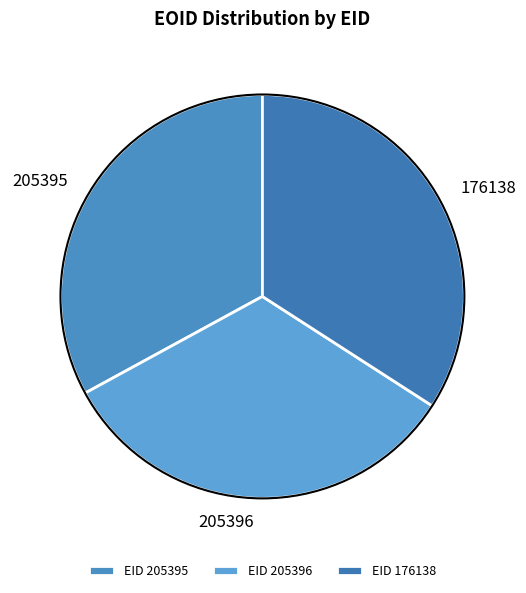

Is there any slice that represents more than half of the pie?

No